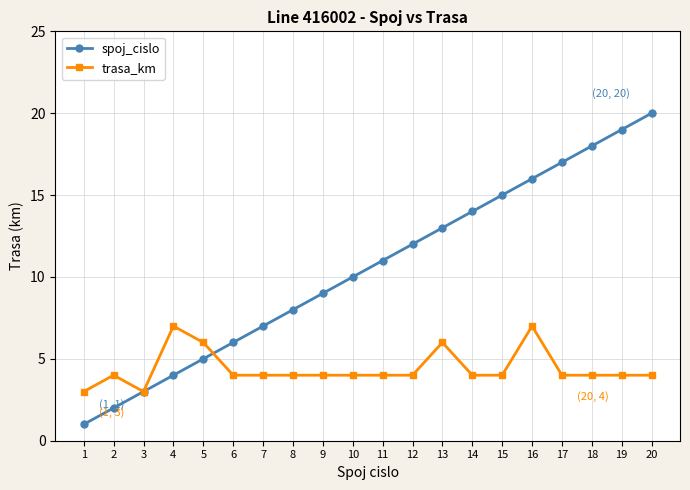

Does the chart have visible grid lines?

Yes